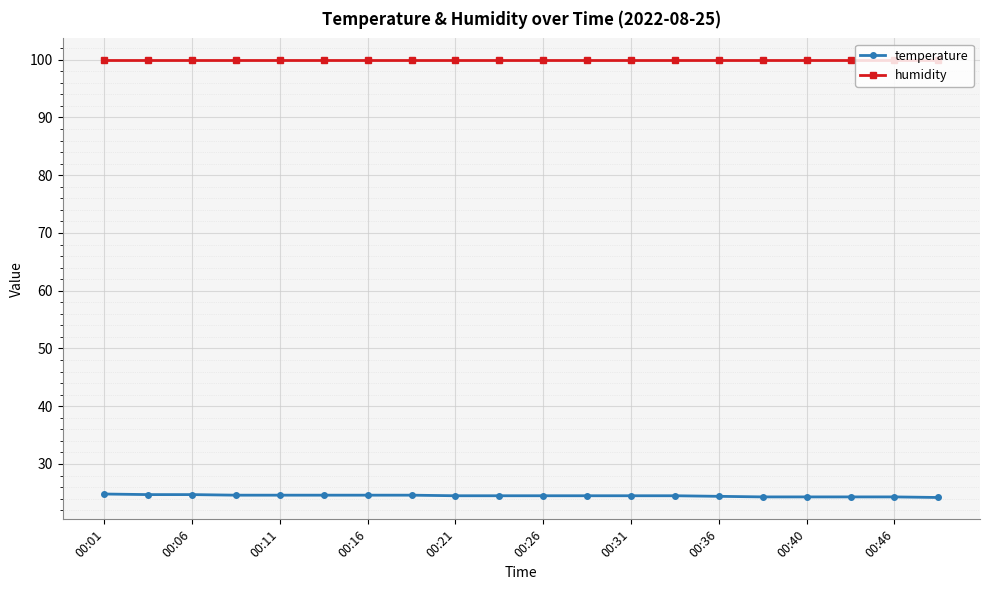

What is the lowest value of the temperature series?

24.2